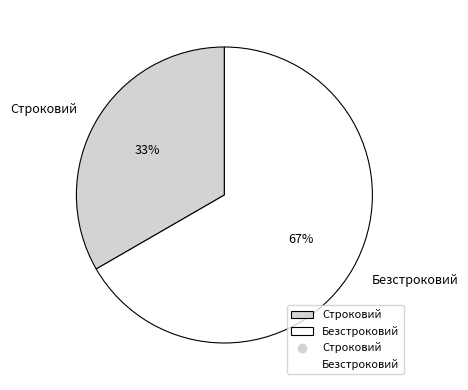

Combined, do Строковий and Безстроковий account for over 50%?

Yes